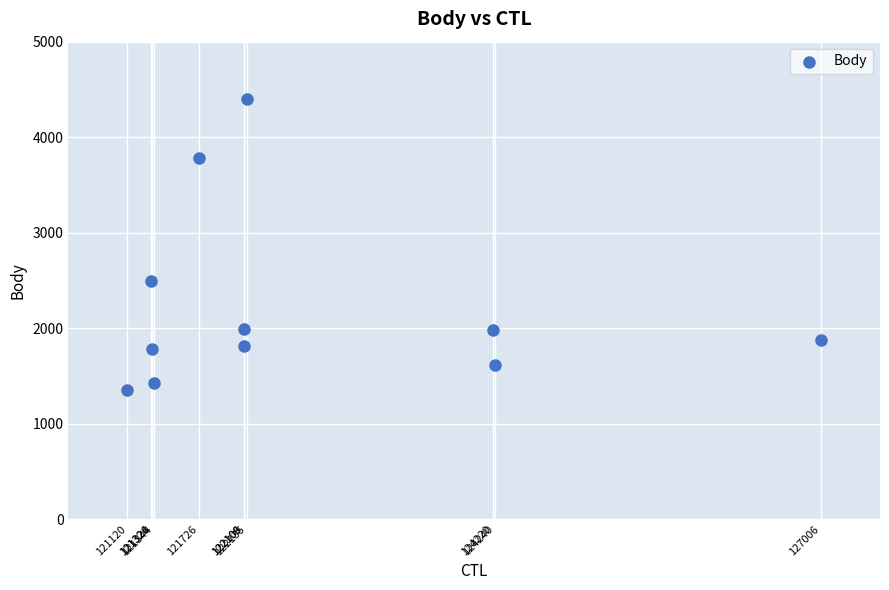

What Y value in the scatter plot is closest to 2880?

2496